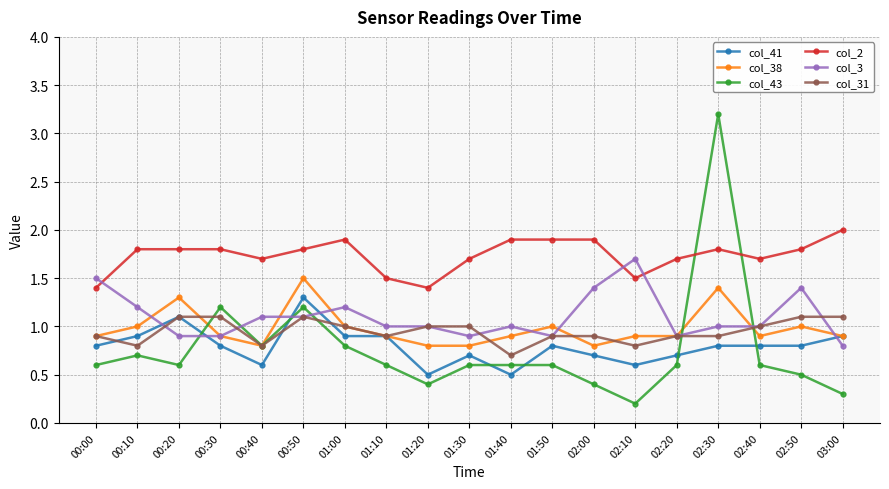

What is the difference between the maximum and second lowest values in the col_31 series?

0.3